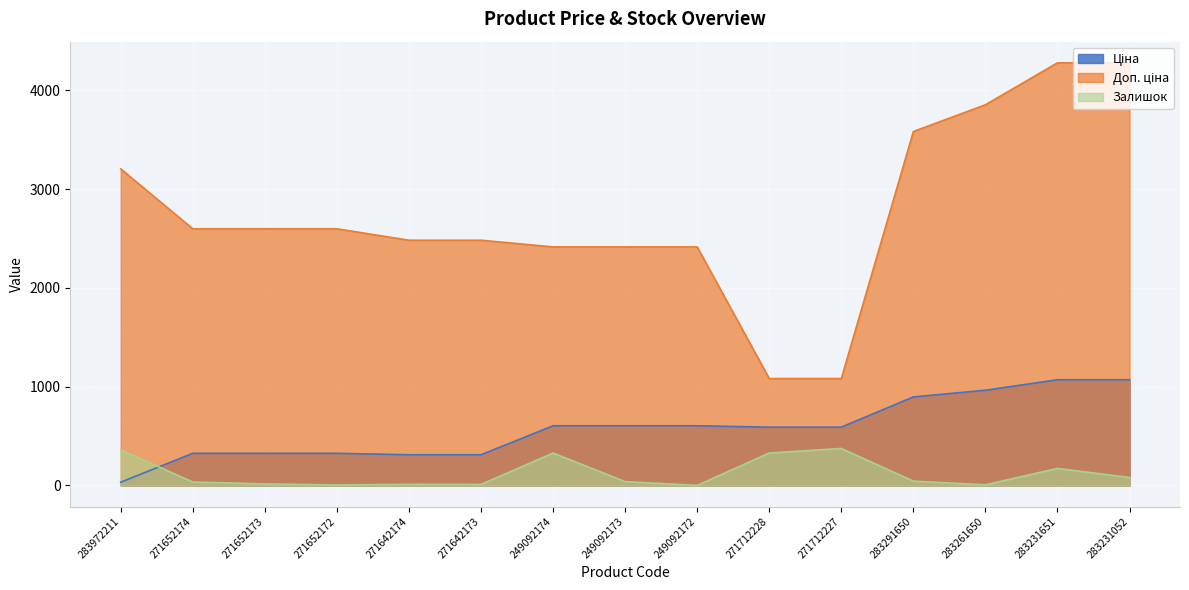

True or false: Доп. ціна has a value of 1789.3 at 271652174.

False